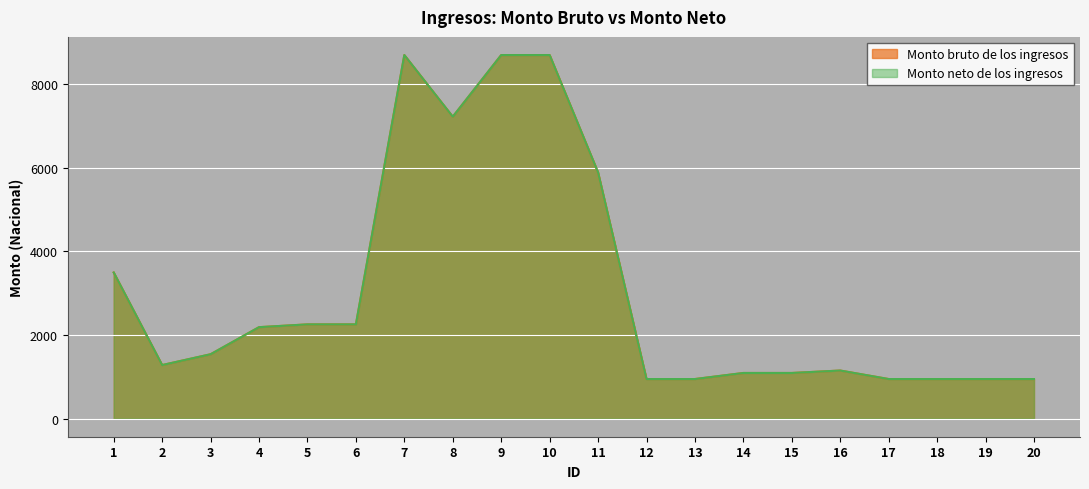

The Monto neto de los ingresos series shows 1616.0 at 20. True or false?

False